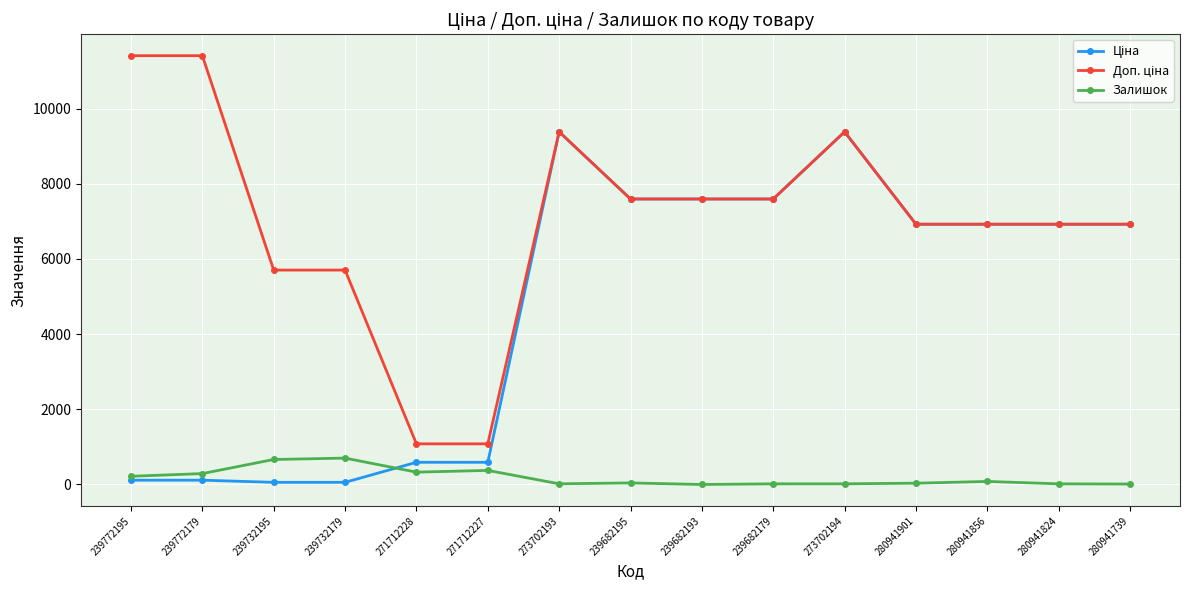

At how many categories does at least one series exceed 2121?

13